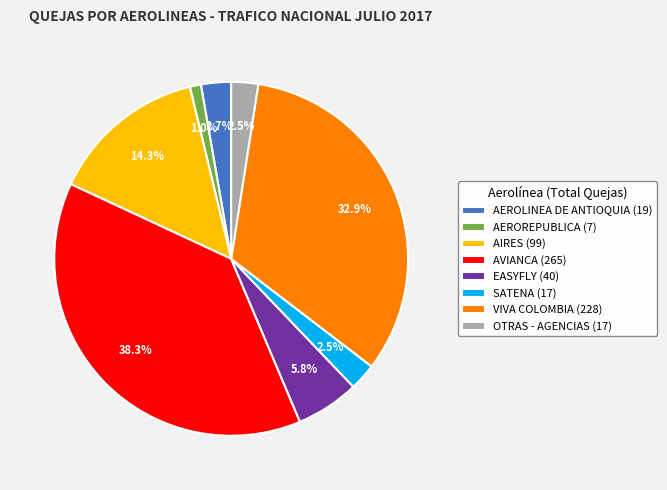

Do OTRAS - AGENCIAS and AIRES together represent more than half of the pie?

No